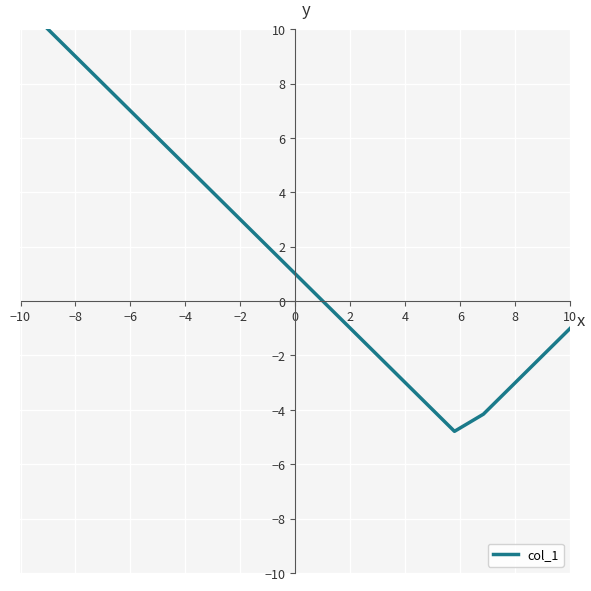

What is the minimum value shown in the chart?

-4.8